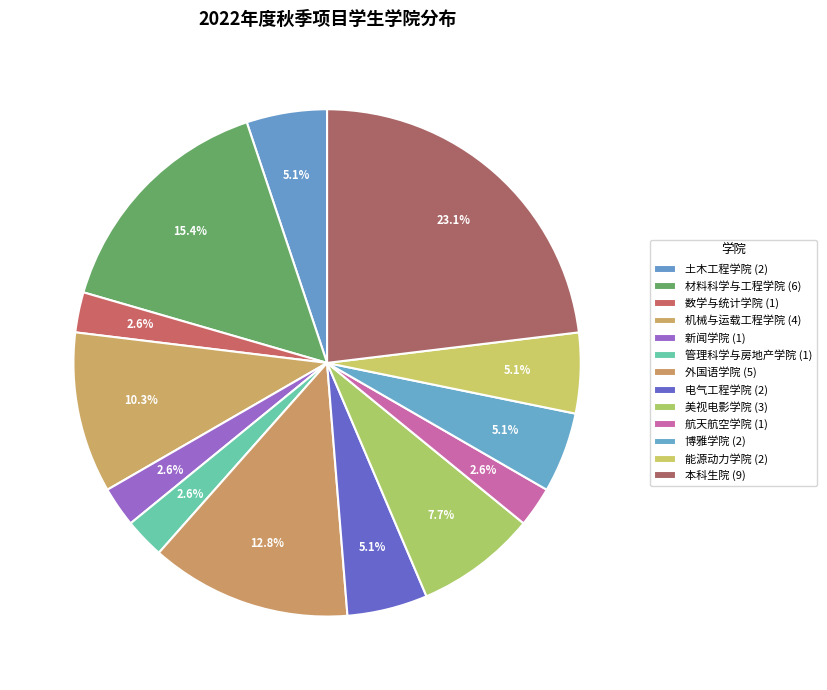

What is the smallest slice in the pie chart?

数学与统计学院